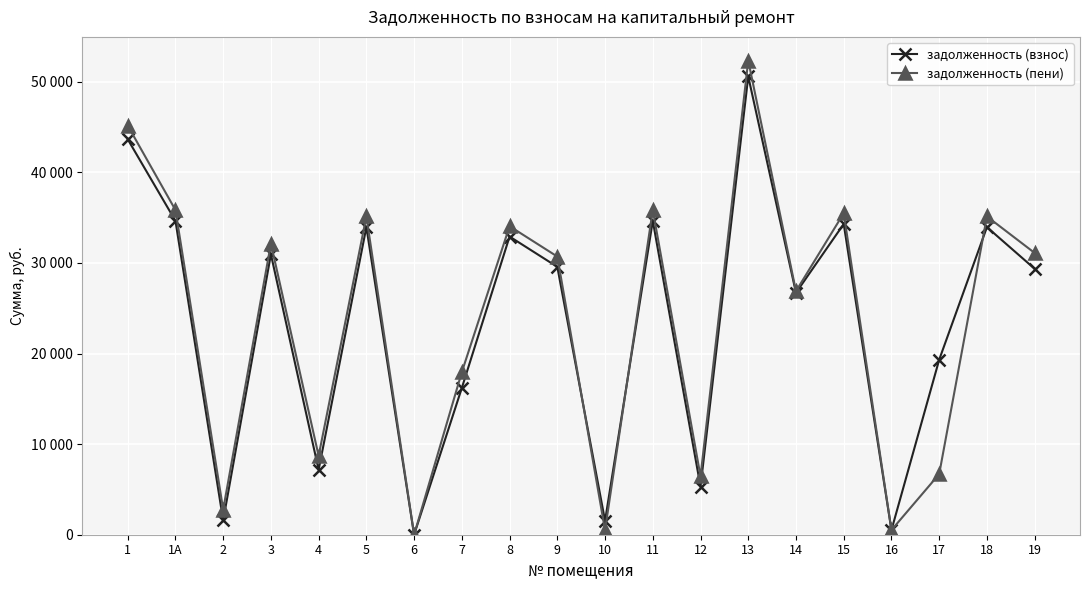

In задолженность (взнос), how many points are higher than both neighbors (excluding endpoints)?

7